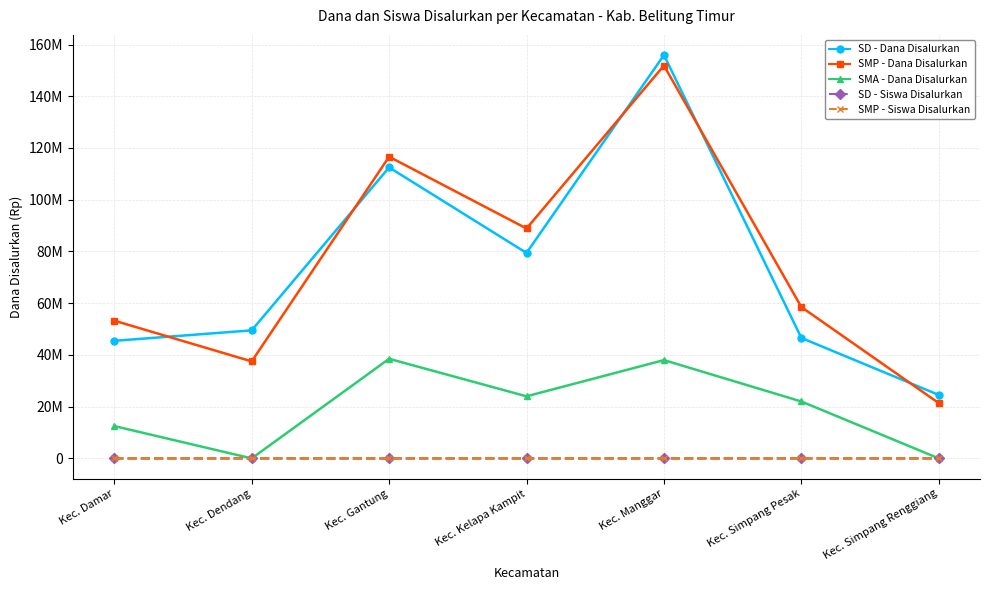

True or false: SD - Siswa Disalurkan and SMP - Siswa Disalurkan cross at least once.

False